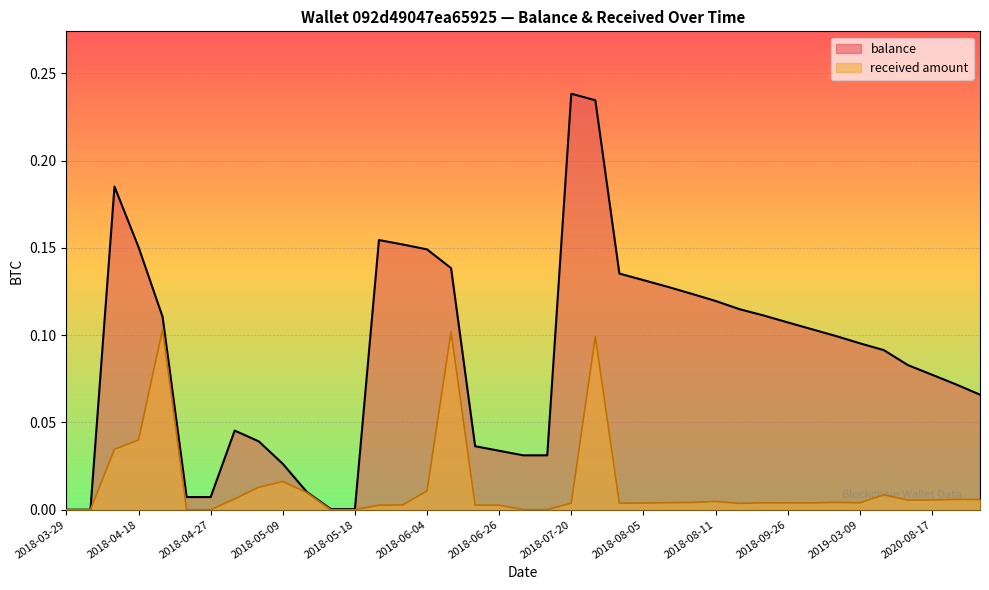

What is the average value of the balance series?

0.1